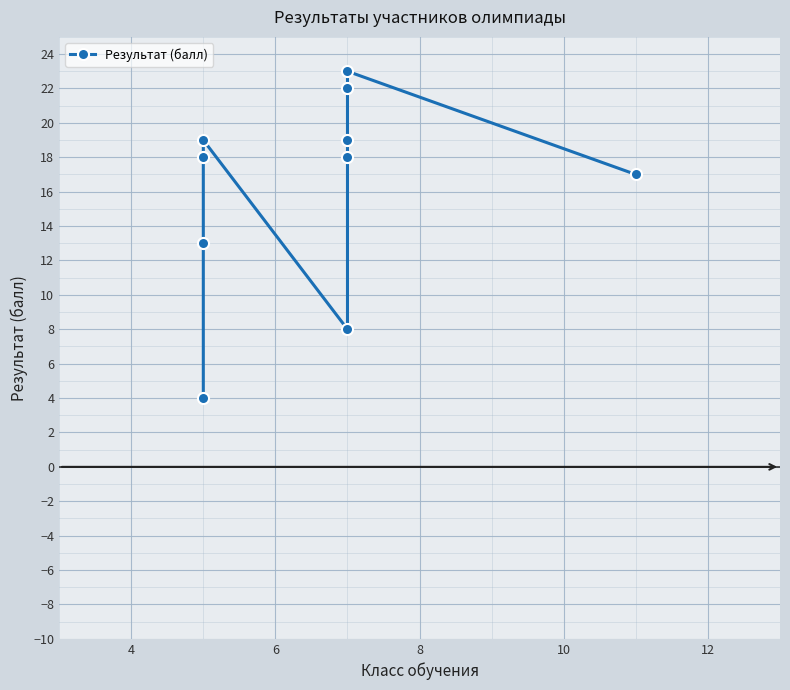

Reading right to left, what are all the values shown in this chart?

17	23	22	19	18	8	19	18	13	4